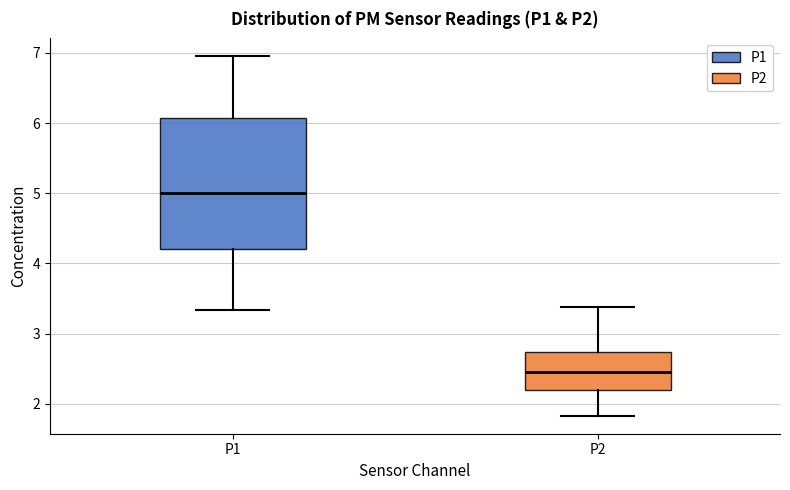

Where is the upper edge of the box for P1 on the y-axis? The values are not printed on the chart, so give them approximately, as read against the axis.

6.1